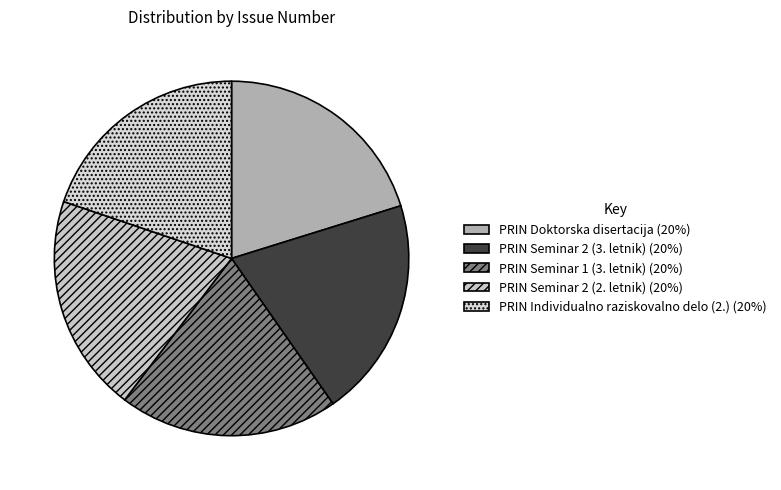

What percentage is NOT represented by PRIN Seminar 1 (3. letnik)?

80.0%